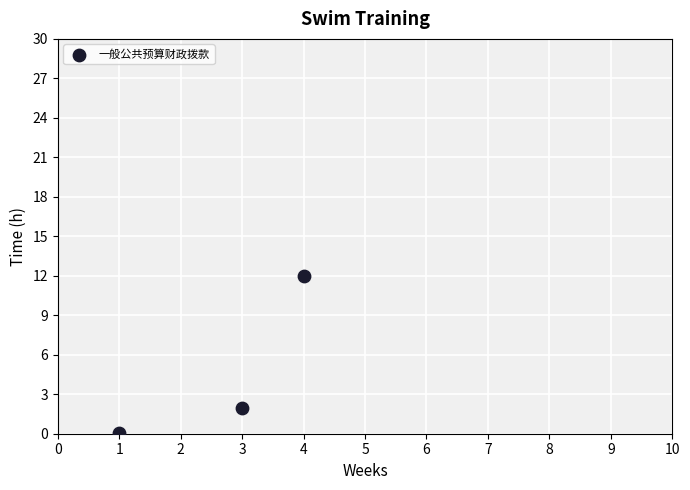

What is the average Y value?

4.7